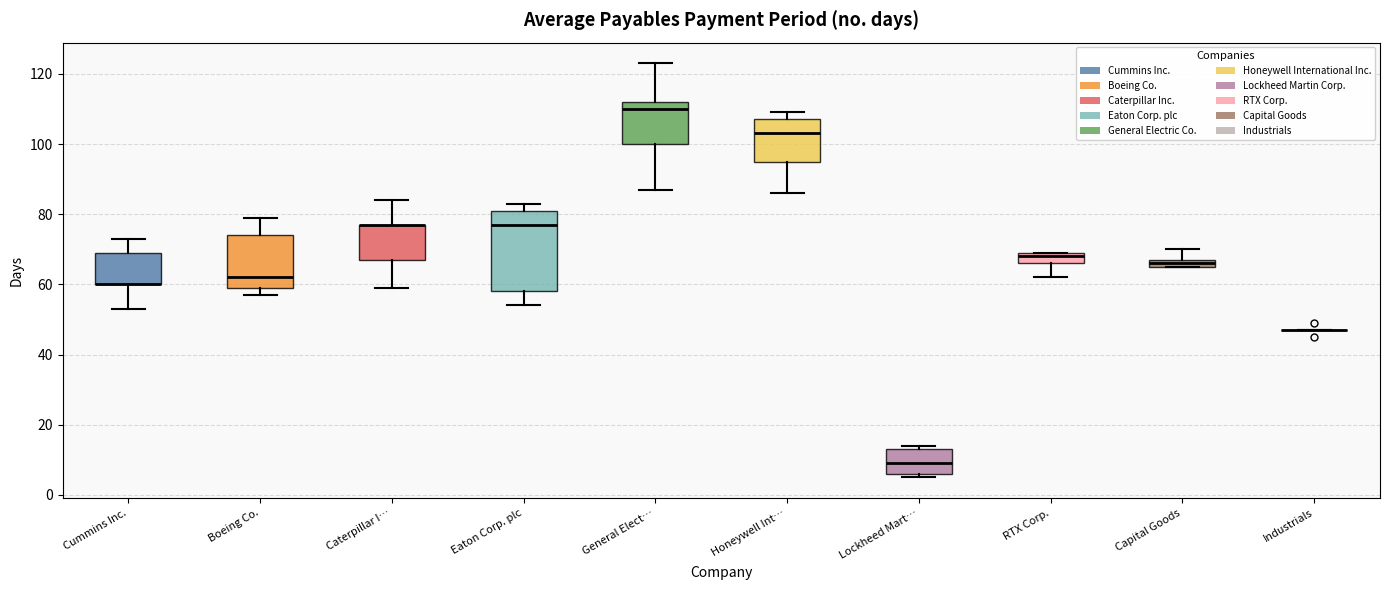

Where is the upper edge of the box for Cummins Inc. on the y-axis? The values are not printed on the chart, so give them approximately, as read against the axis.

70